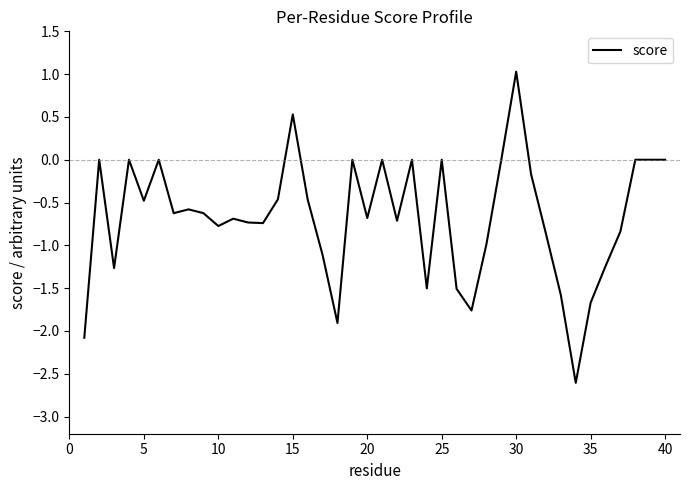

What is the minimum value shown in the chart?

-2.6